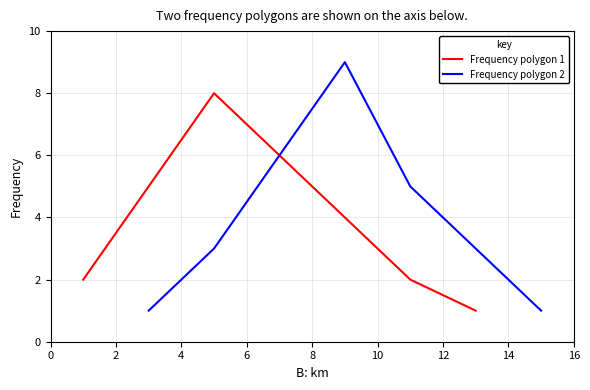

Between 8 and 4, which is larger?

4